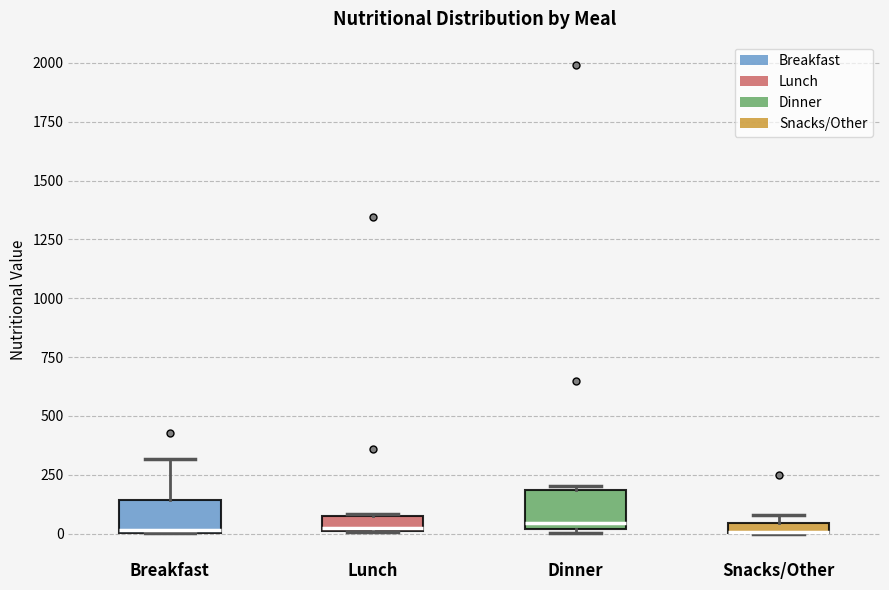

Where is the lower edge of the box for Dinner on the y-axis? The values are not printed on the chart, so give them approximately, as read against the axis.

0